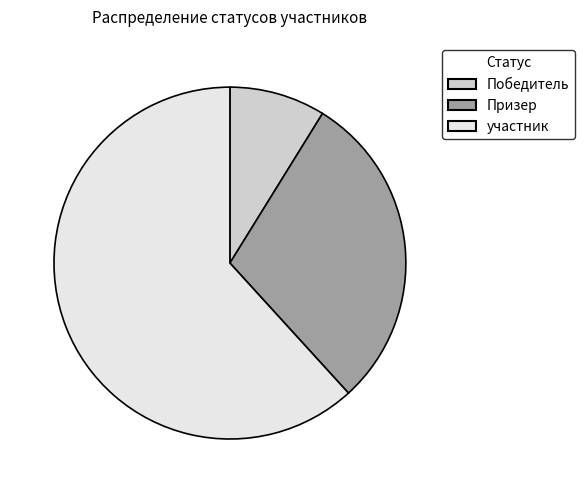

Which has a higher value, Призер or Победитель?

Призер